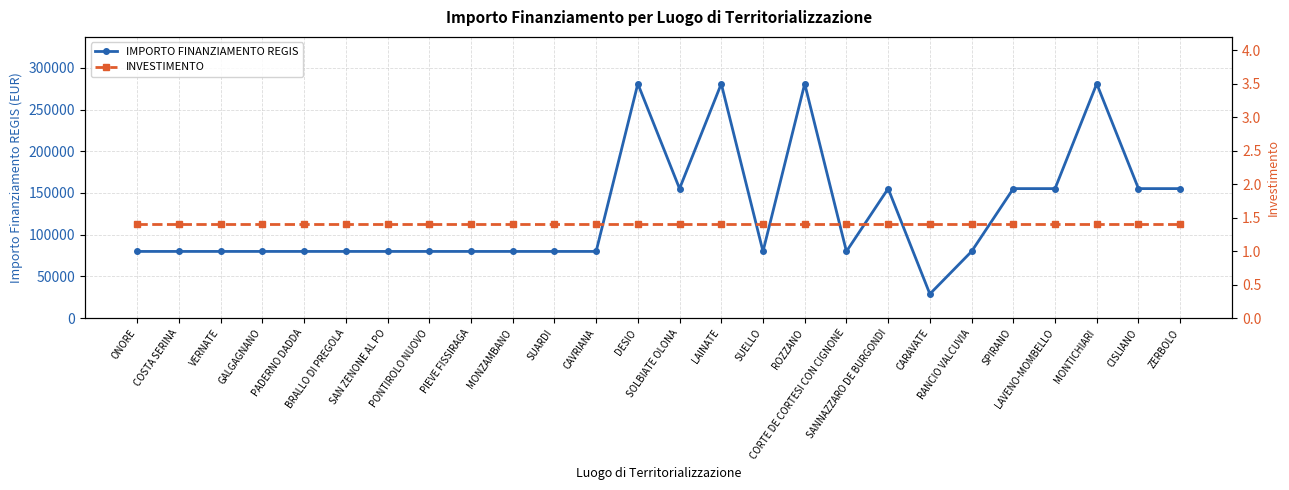

What is the label of the 3rd point from the left?

VERNATE